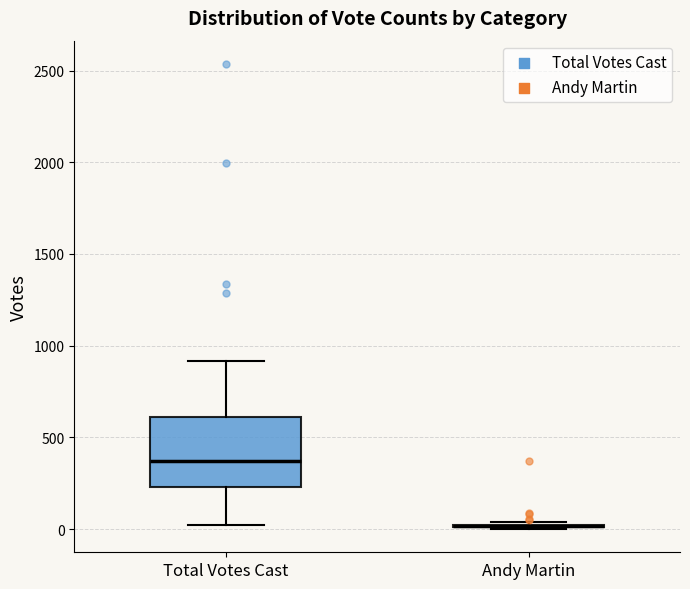

Reading left to right, transcribe this box plot: for each box, give where its median line is, the range the box spans, and where its two whiskers end, as read against the y-axis. The values are not printed on the chart, so give them approximately, as read against the axis.

Total Votes Cast: median 350, box 250 to 600, whiskers 0 to 900
Andy Martin: box collapsed to a line at 0, whiskers 0 to 50